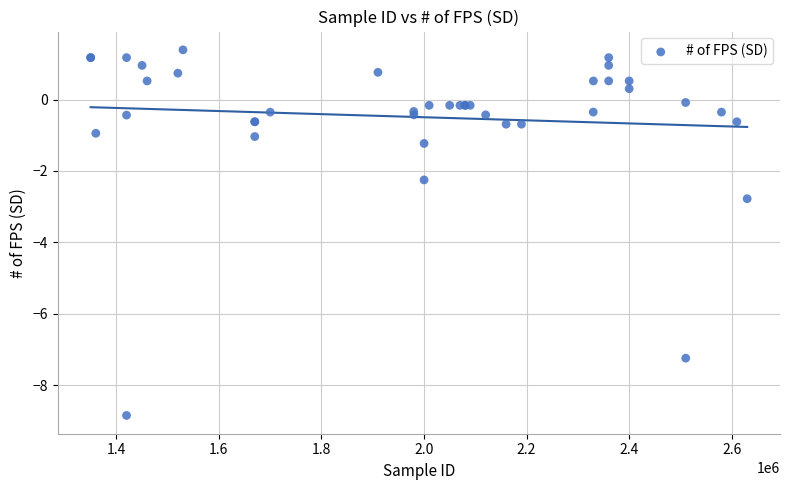

What Y value in the scatter plot is closest to -3?

-2.8